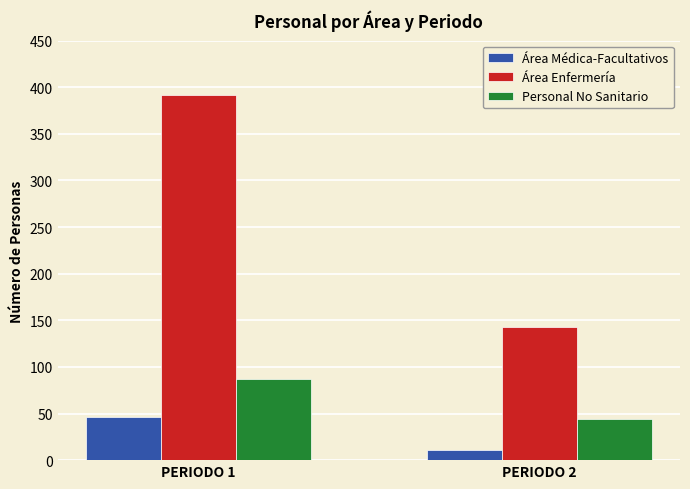

What is the average value of the Área Enfermería series?

268